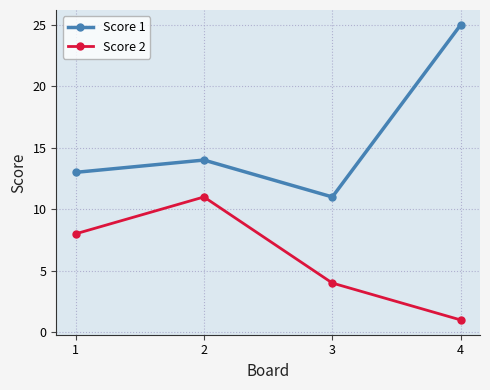

True or false: Score 2 and Score 1 cross at least once.

False